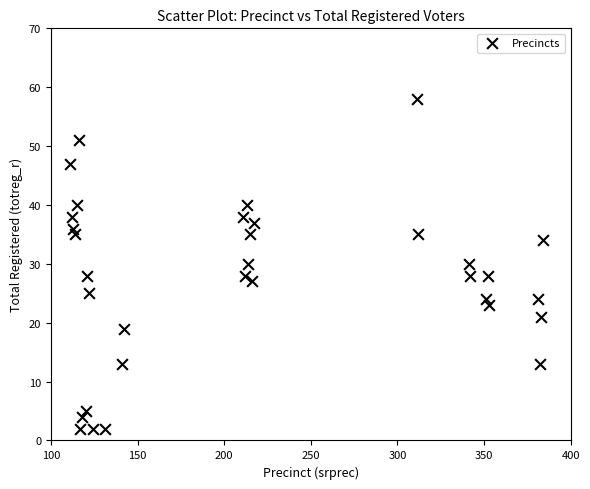

What is the range of X values (max minus min)?

273